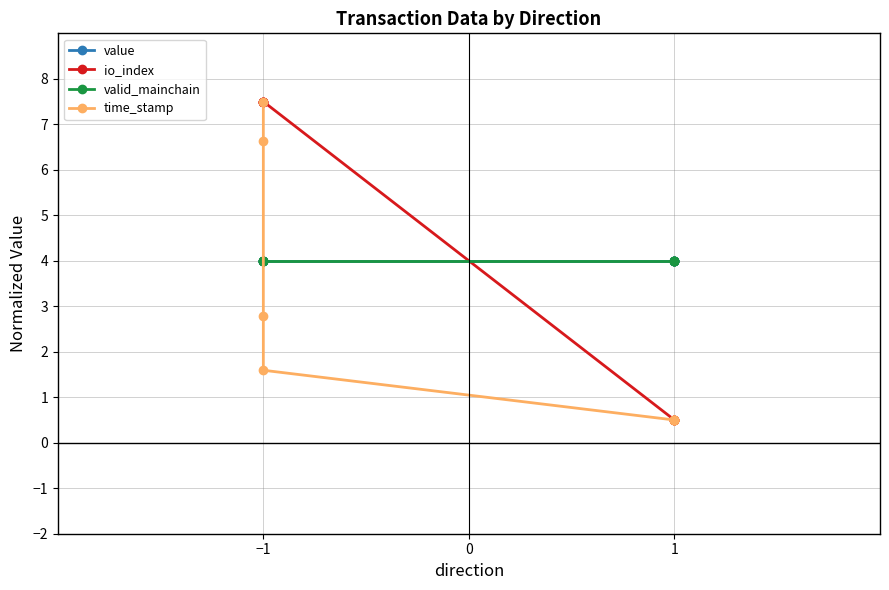

At which label does io_index first exceed 7?

−1